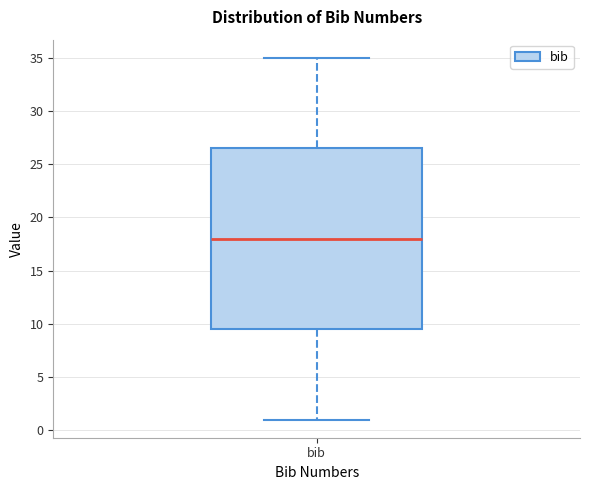

Read this box plot against the y-axis: the position of the median line, the range covered by the box, and the ends of both whiskers. The values are not printed on the chart, so give them approximately, as read against the axis.

median 18.0, box 9.5 to 26.5, whiskers 1.0 to 35.0